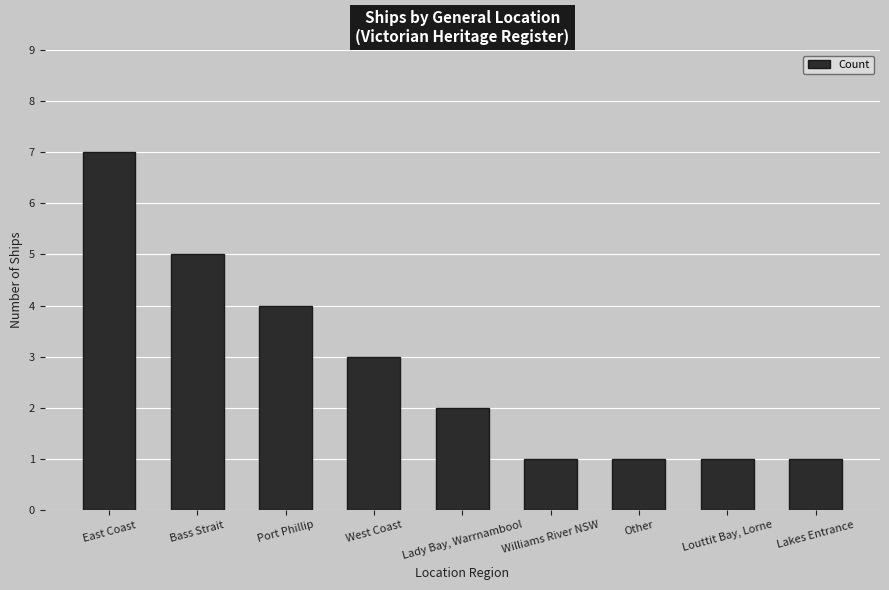

What is the label of the 8th bar from the left?

Louttit Bay, Lorne